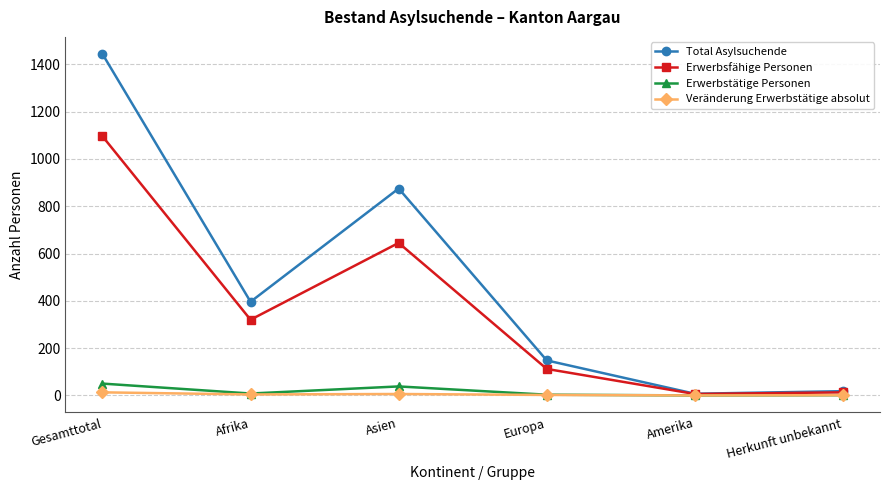

List the series in order of their peak value, highest first.

Total Asylsuchende, Erwerbsfähige Personen, Erwerbstätige Personen, Veränderung Erwerbstätige absolut